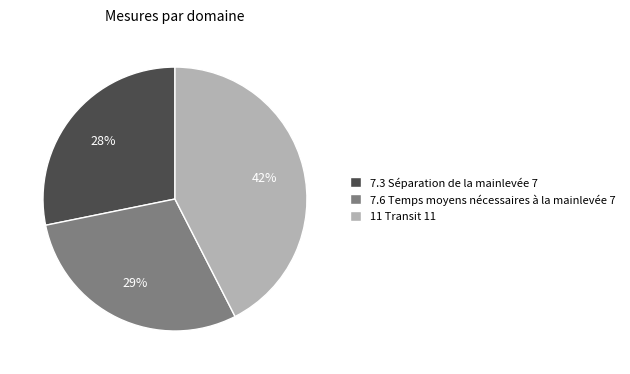

To the nearest percent, what is the combined percentage of 7.3 Séparation de la mainlevée and 7.6 Temps moyens nécessaires à la mainlevée?

58%